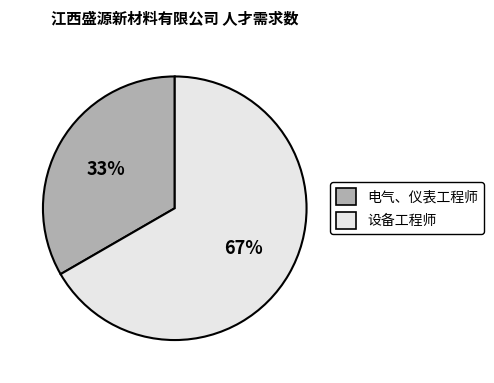

To the nearest percent, what is the average slice percentage?

50%